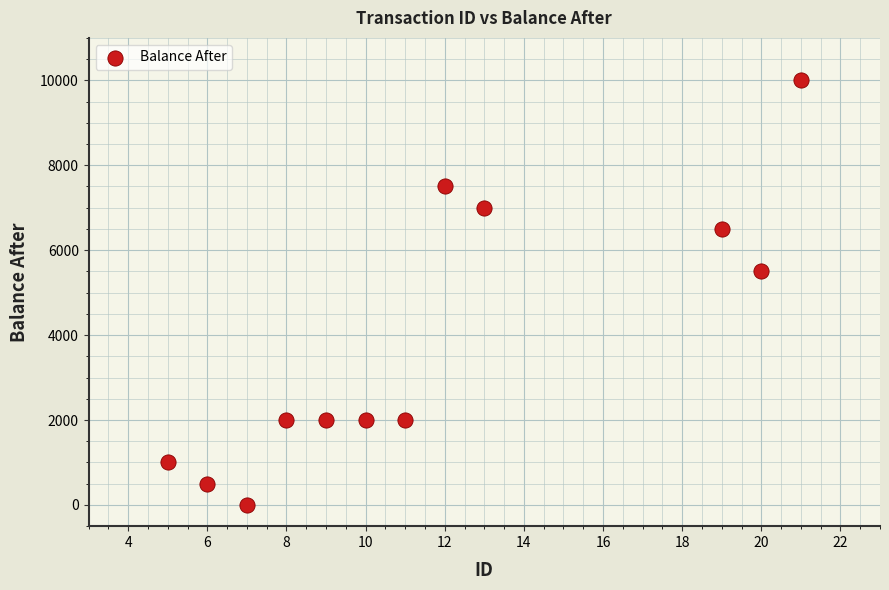

What is the range of X values (max minus min)?

16